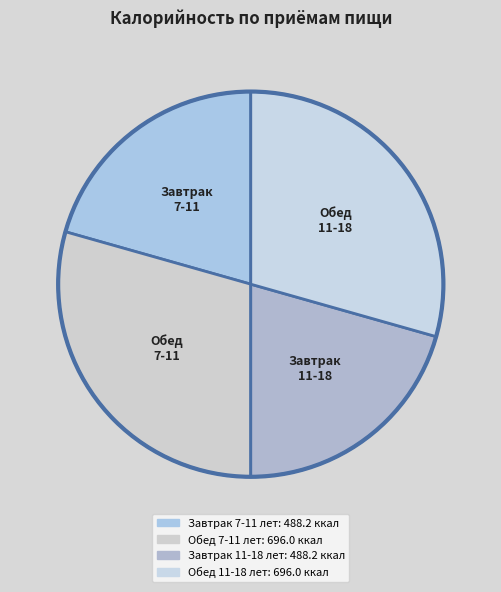

Is it true that Обед 7-11 лет is 29% of the pie?

True